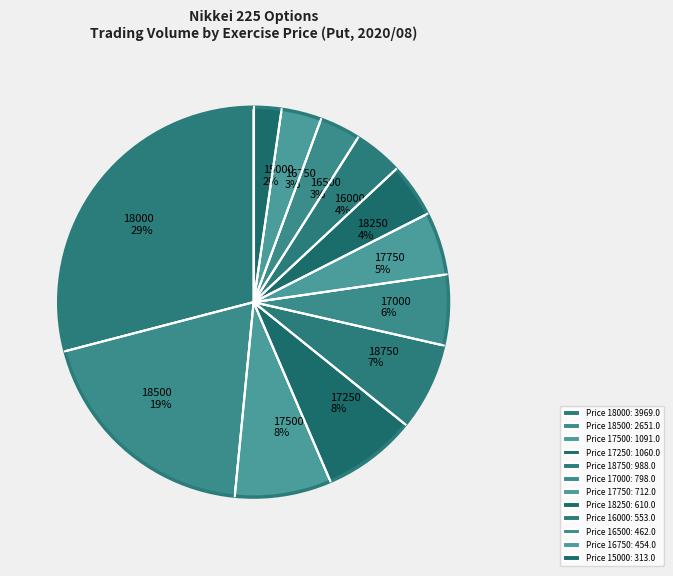

What is the largest slice in the pie chart?

18000